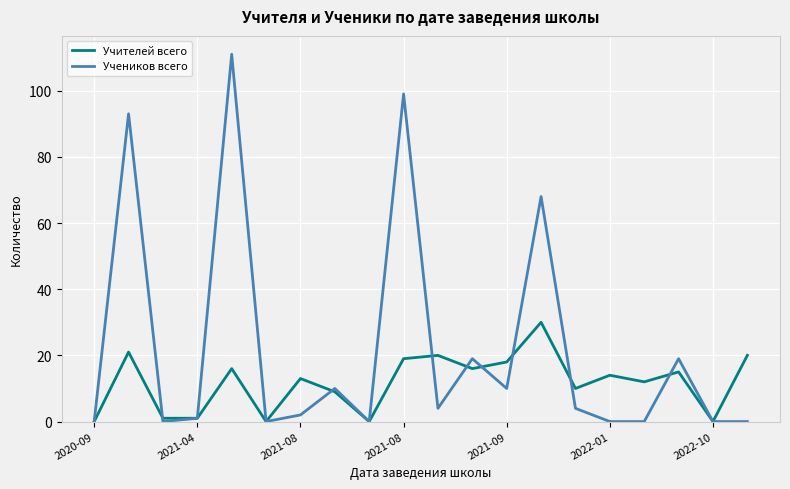

Rank the series by their maximum value, from lowest to highest.

Учителей всего, Учеников всего